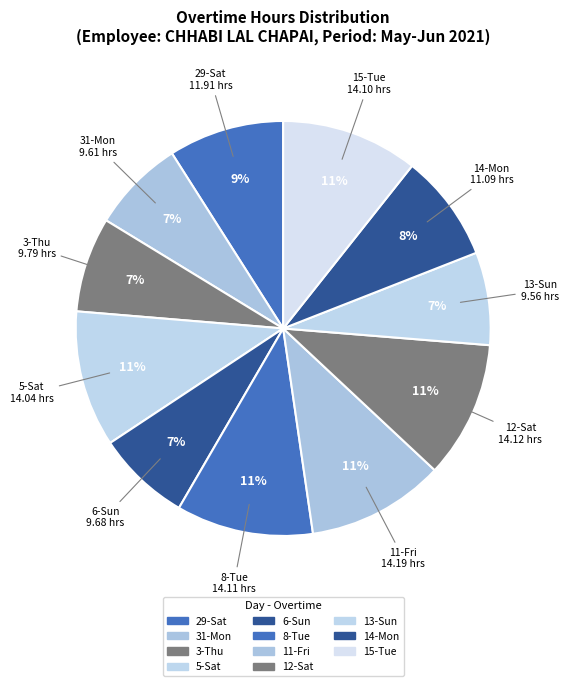

Count the number of slices in the pie.

11